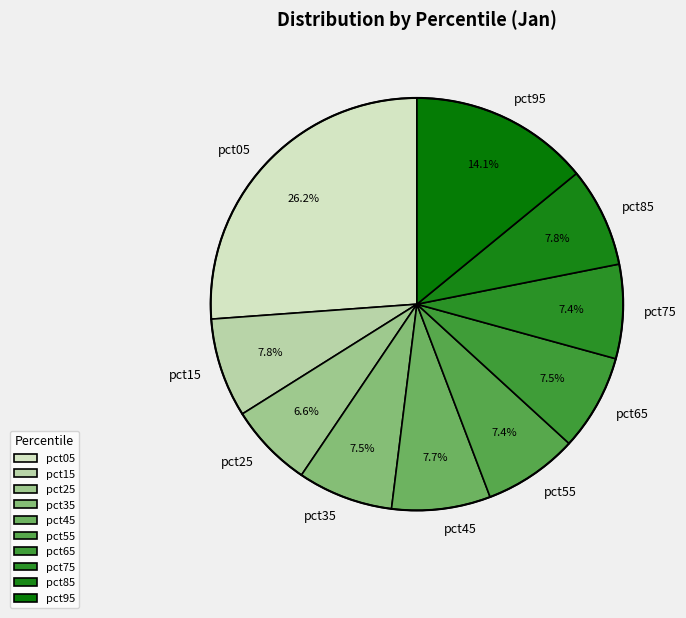

Is there a majority slice in this chart?

No